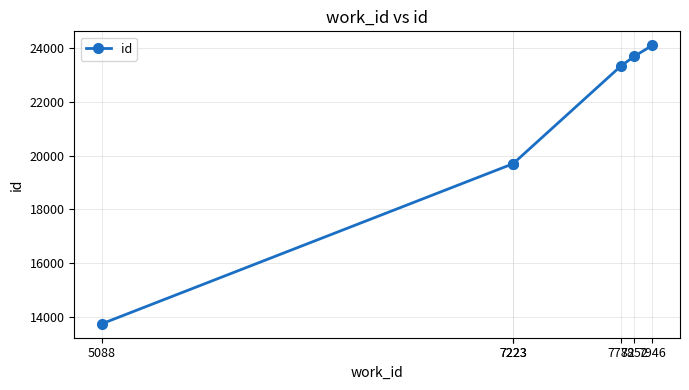

What is the smallest value displayed?

13740